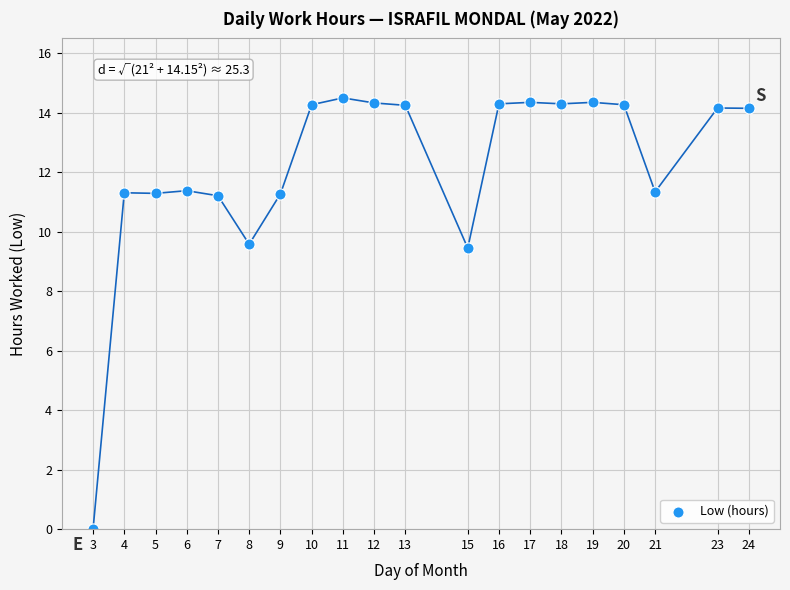

What is the range of X values (max minus min)?

21.0